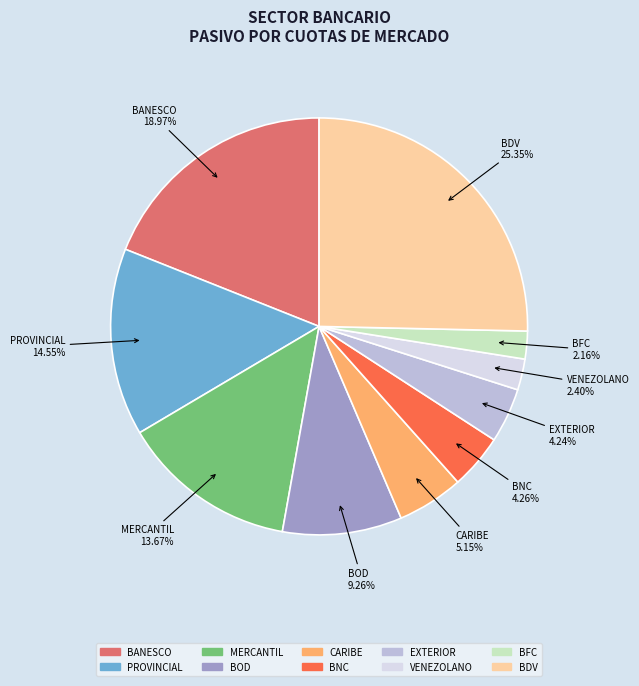

Which category has the biggest portion of the pie?

BDV